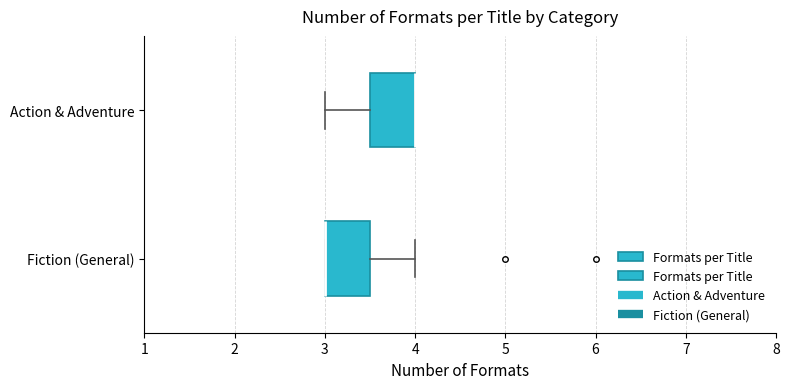

Where does the right whisker of the box for Fiction (General) end on the x-axis? The values are not printed on the chart, so give them approximately, as read against the axis.

4.0